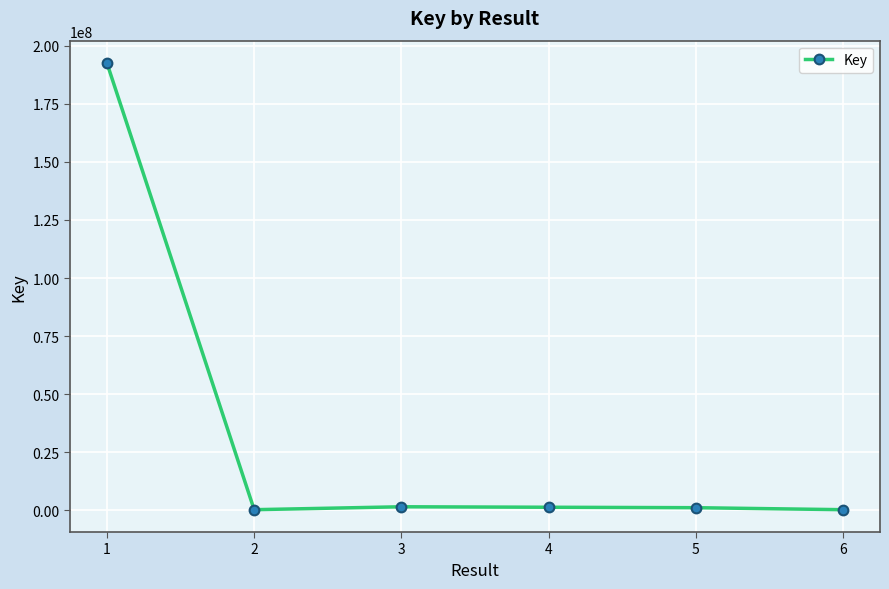

What is the difference between the maximum and second lowest values?

192283584